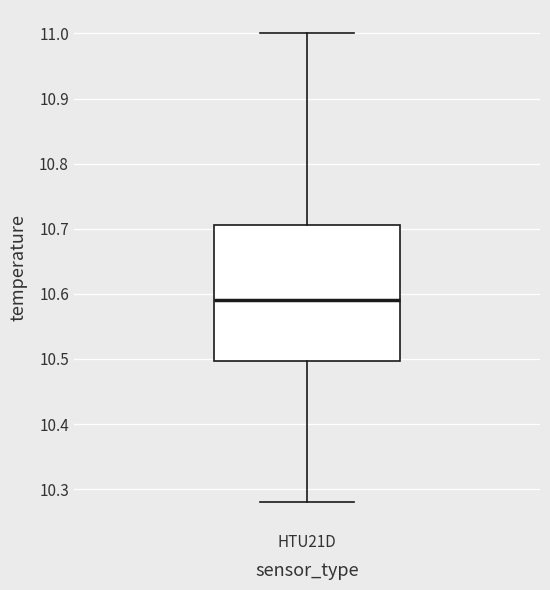

Where does the upper whisker of the box for HTU21D end on the y-axis? The values are not printed on the chart, so give them approximately, as read against the axis.

11.00